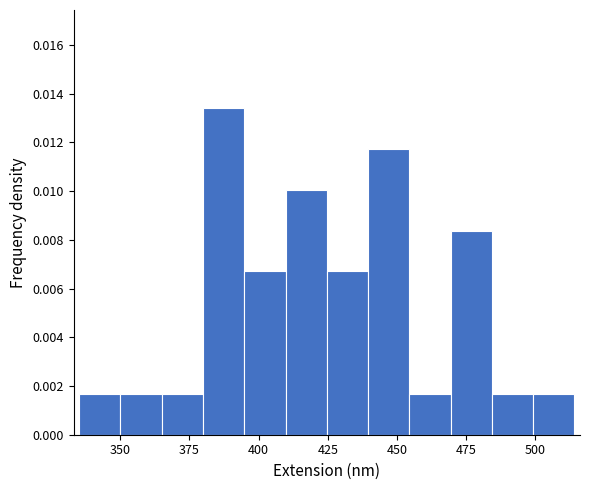

Read against the x-axis, roughly where is the centre of the tallest bar?

385